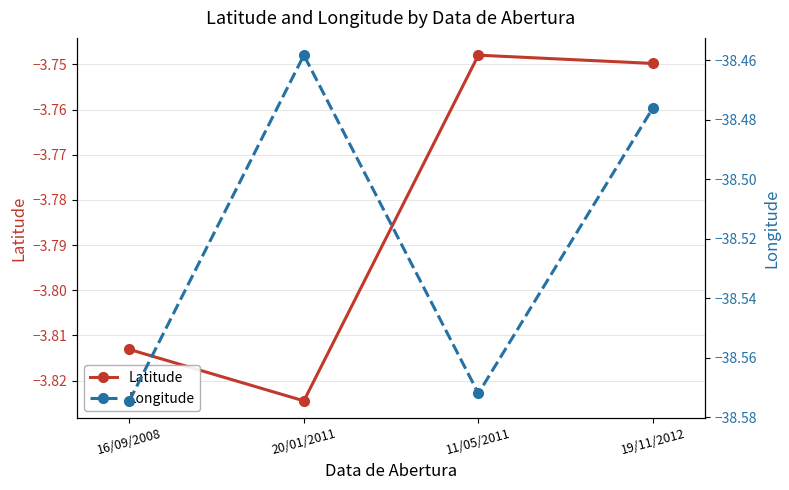

True or false: Longitude and Latitude cross at least once.

False